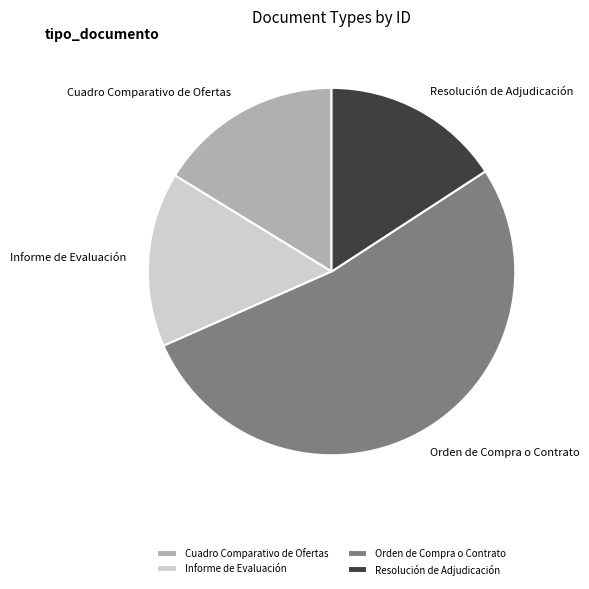

Do Resolución de Adjudicación and Orden de Compra o Contrato together represent more than half of the pie?

Yes